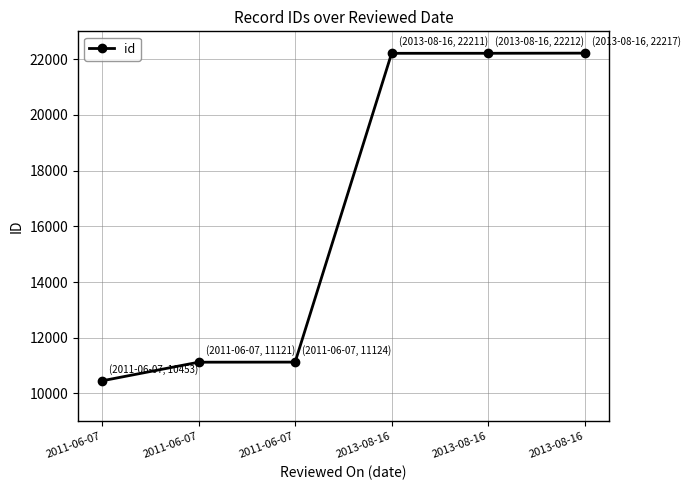

What is the label of the 5th point from the left?

2013-08-16